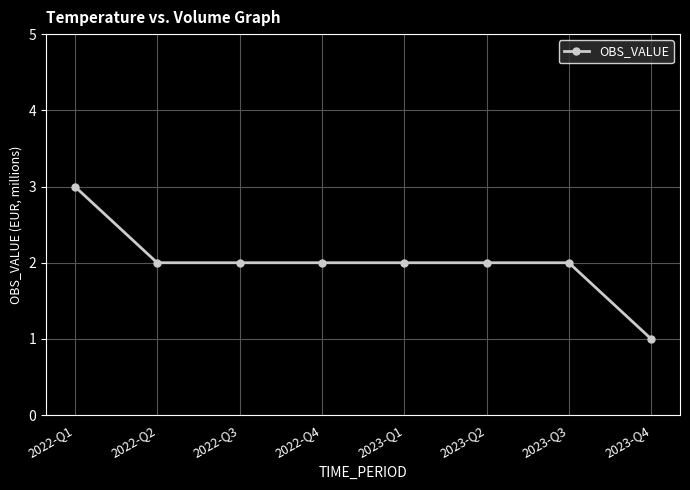

Which label corresponds to the smallest value in the chart?

2023-Q4